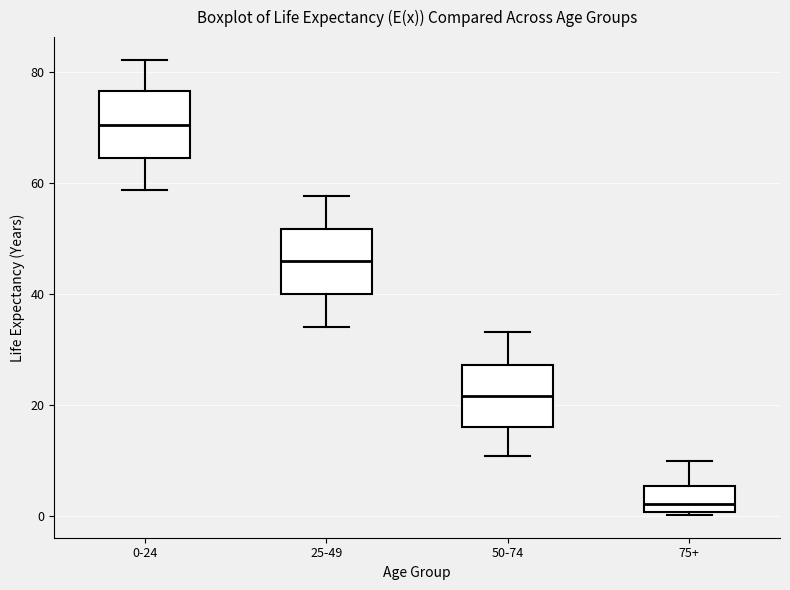

Where is the lower edge of the box for 50-74 on the y-axis? The values are not printed on the chart, so give them approximately, as read against the axis.

16